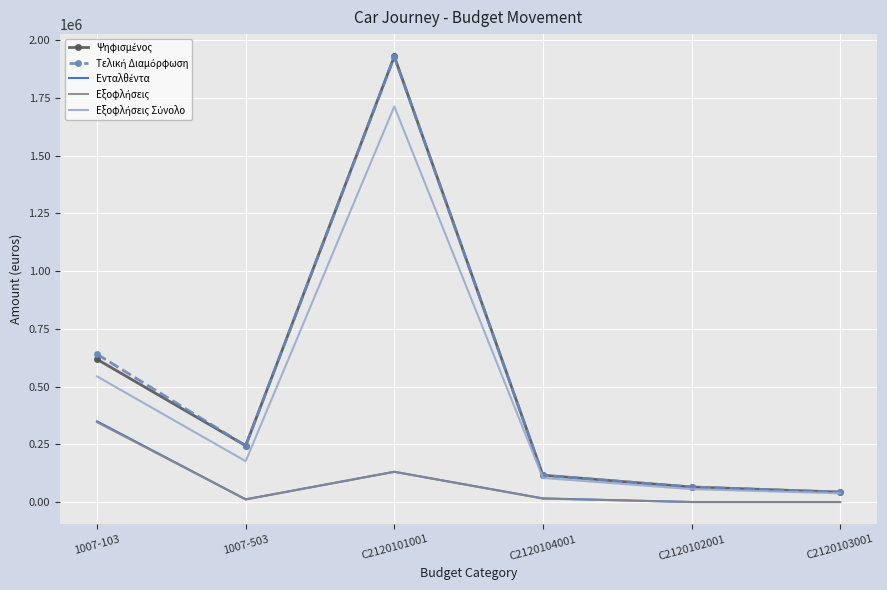

What is the difference between the highest and lowest values at 1007-103?

294338.7